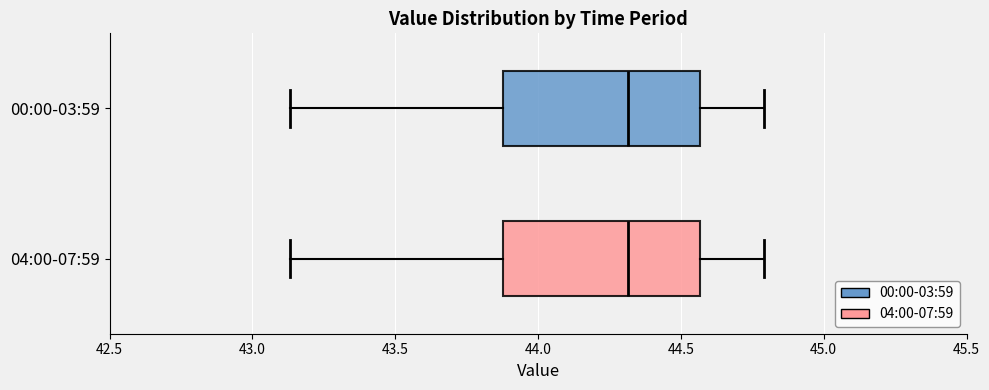

Reading bottom to top, read every box against the x-axis: the position of its median line, the range the box covers, and the ends of its whiskers. The values are not printed on the chart, so give them approximately, as read against the axis.

04:00-07:59: median 44.30, box 43.90 to 44.55, whiskers 43.15 to 44.80
00:00-03:59: median 44.30, box 43.90 to 44.55, whiskers 43.15 to 44.80